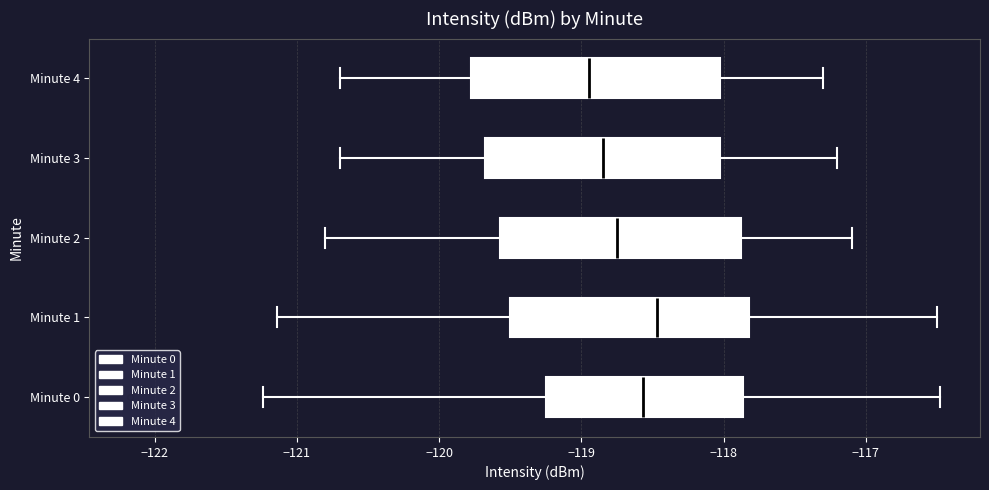

Reading bottom to top, read every box against the x-axis: the position of its median line, the range the box covers, and the ends of its whiskers. The values are not printed on the chart, so give them approximately, as read against the axis.

Minute 0: median -118.6, box -119.2 to -117.9, whiskers -121.2 to -116.5
Minute 1: median -118.5, box -119.5 to -117.8, whiskers -121.1 to -116.5
Minute 2: median -118.7, box -119.6 to -117.9, whiskers -120.8 to -117.1
Minute 3: median -118.8, box -119.7 to -118.0, whiskers -120.7 to -117.2
Minute 4: median -118.9, box -119.8 to -118.0, whiskers -120.7 to -117.3